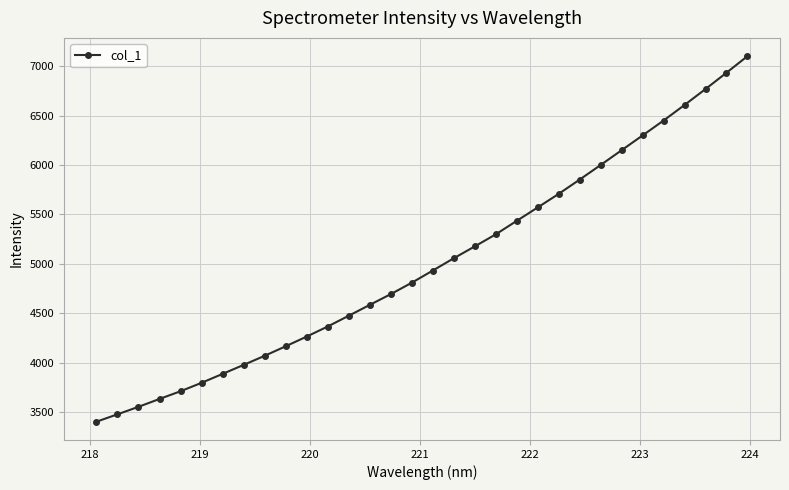

What is the sum of all values?

160203.8